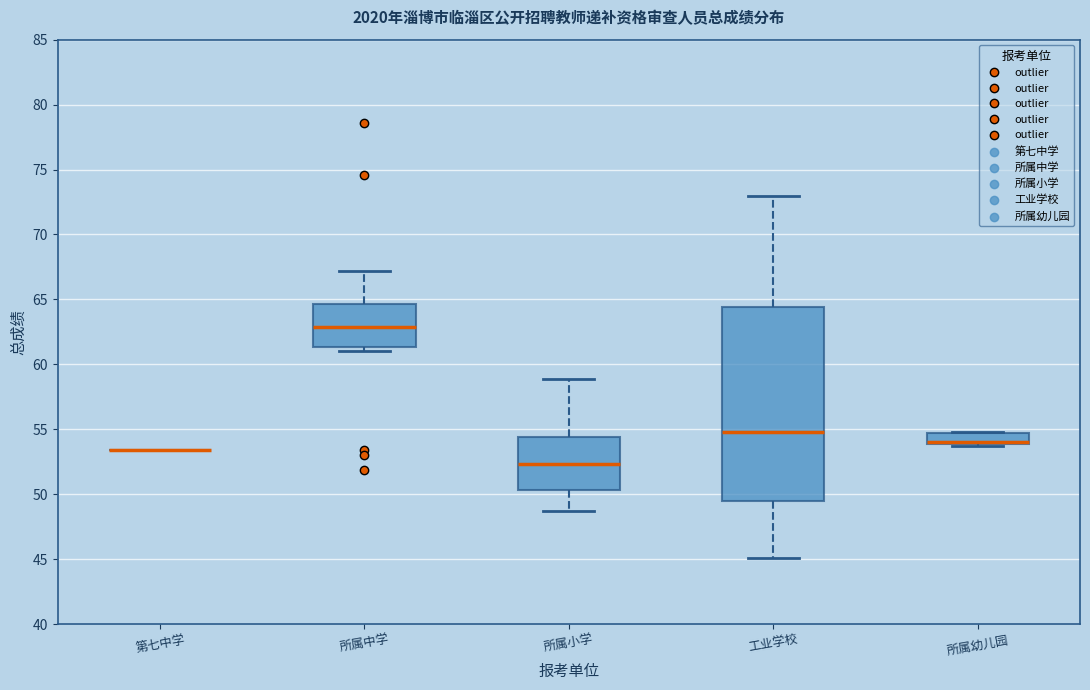

Reading left to right, read every box against the y-axis: the position of its median line, the range the box covers, and the ends of its whiskers. The values are not printed on the chart, so give them approximately, as read against the axis.

第七中学: box collapsed to a line at 53.5, whiskers 53.5 to 53.5
所属中学: median 63.0, box 61.5 to 64.5, whiskers 61.0 to 67.0
所属小学: median 52.5, box 50.5 to 54.5, whiskers 48.5 to 59.0
工业学校: median 55.0, box 49.5 to 64.5, whiskers 45.0 to 73.0
所属幼儿园: median 54.0 (drawn on the box's lower edge), box 54.0 to 55.0, whiskers 53.5 to 55.0